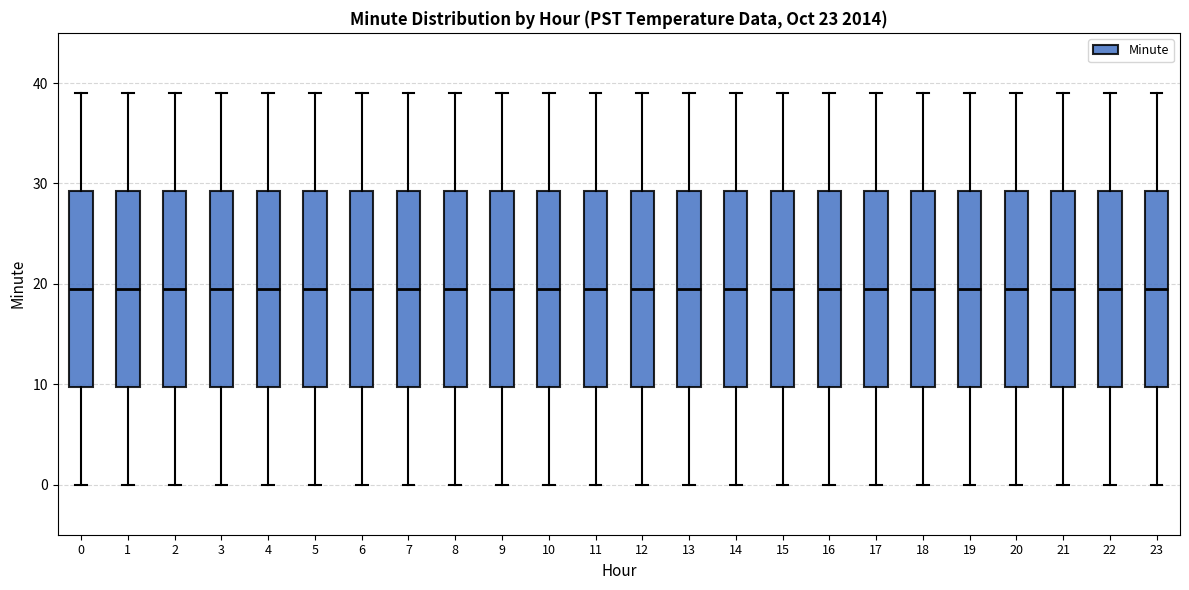

Where is the upper edge of the box at x = 18 on the y-axis? The values are not printed on the chart, so give them approximately, as read against the axis.

29